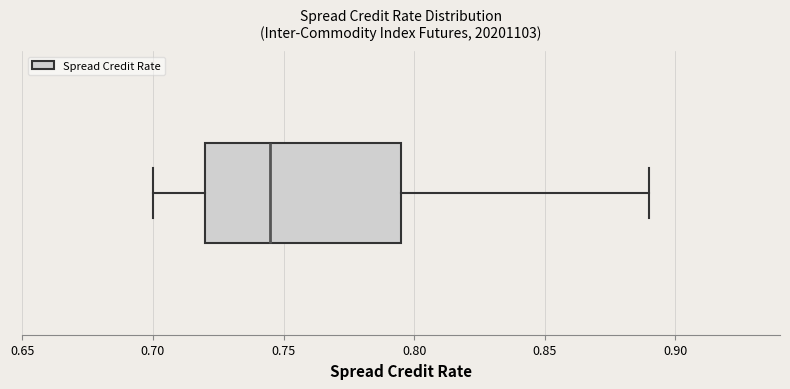

Where is the right edge of the box on the x-axis? The values are not printed on the chart, so give them approximately, as read against the axis.

0.795